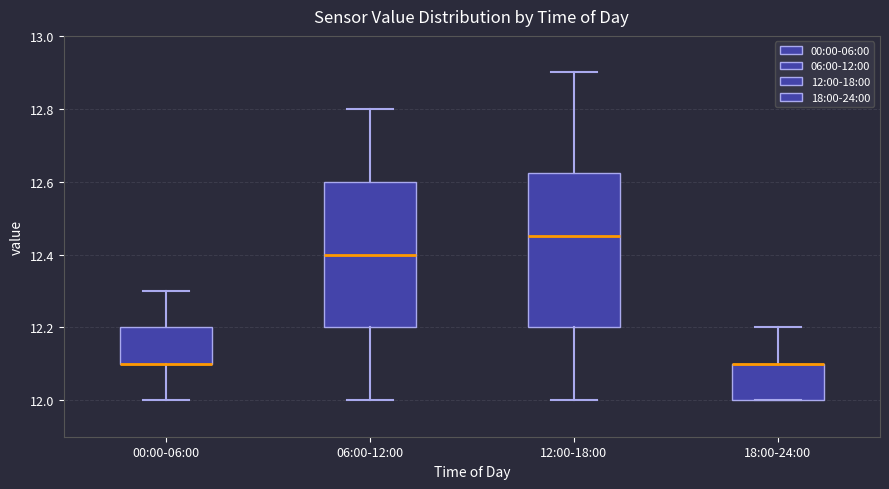

Reading left to right, read every box against the y-axis: the position of its median line, the range the box covers, and the ends of its whiskers. The values are not printed on the chart, so give them approximately, as read against the axis.

00:00-06:00: median 12.10 (drawn on the box's lower edge), box 12.10 to 12.20, whiskers 12.00 to 12.30
06:00-12:00: median 12.40, box 12.20 to 12.60, whiskers 12.00 to 12.80
12:00-18:00: median 12.46, box 12.20 to 12.62, whiskers 12.00 to 12.90
18:00-24:00: median 12.10 (drawn on the box's upper edge), box 12.00 to 12.10, whiskers 12.00 to 12.20